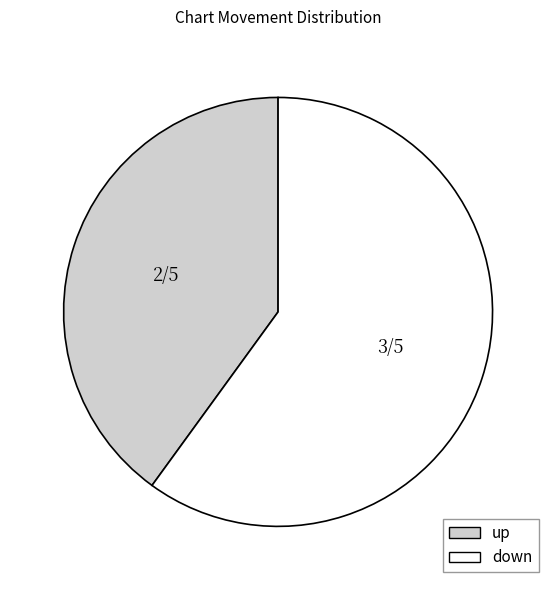

How many slices are in this pie chart?

2